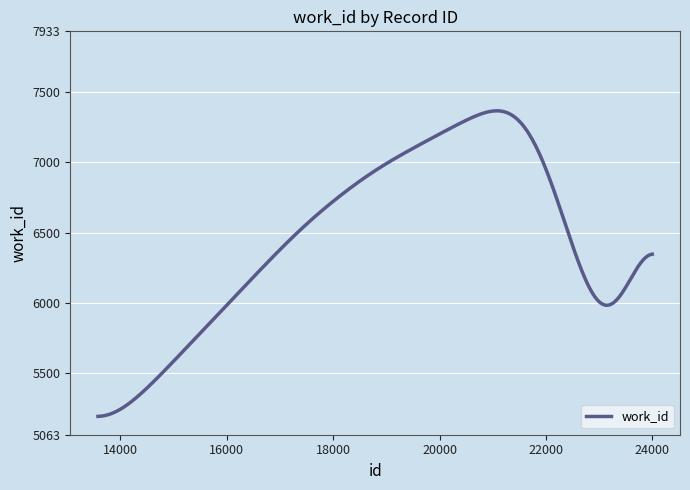

Is this an area chart (filled region under the line)?

No